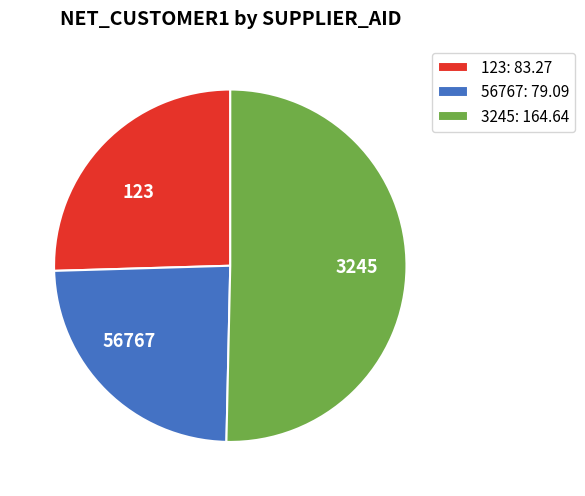

Is 56767 the majority of the pie?

No